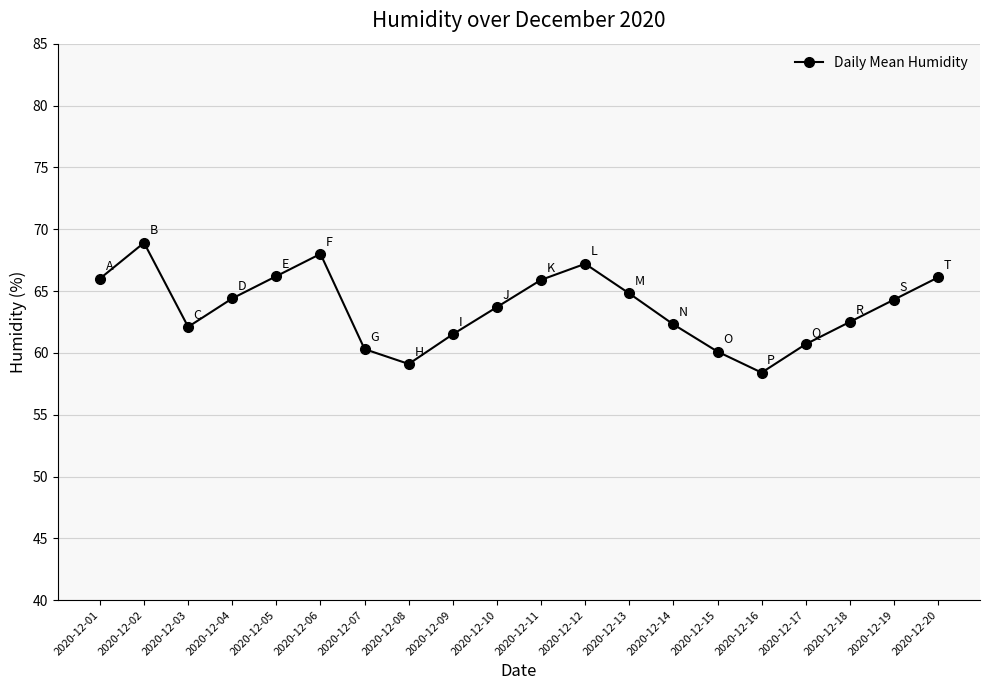

What is the sum of the values at 2020-12-16 and 2020-12-03?

120.5